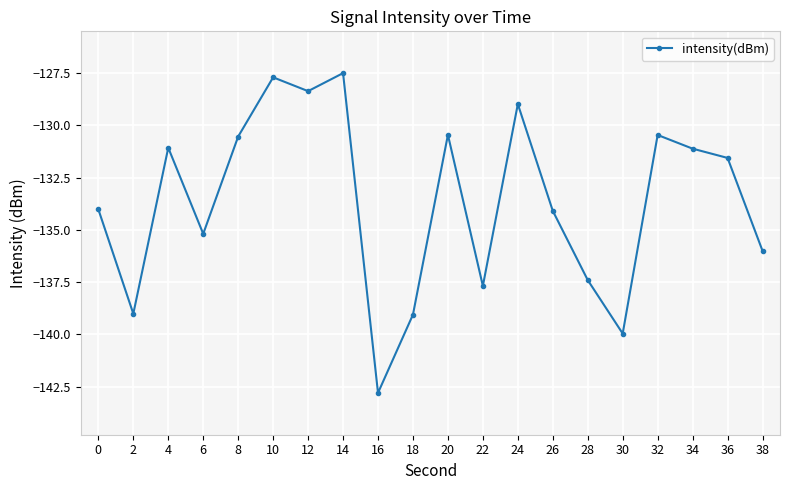

What is the approximate value at 28?

-137.4